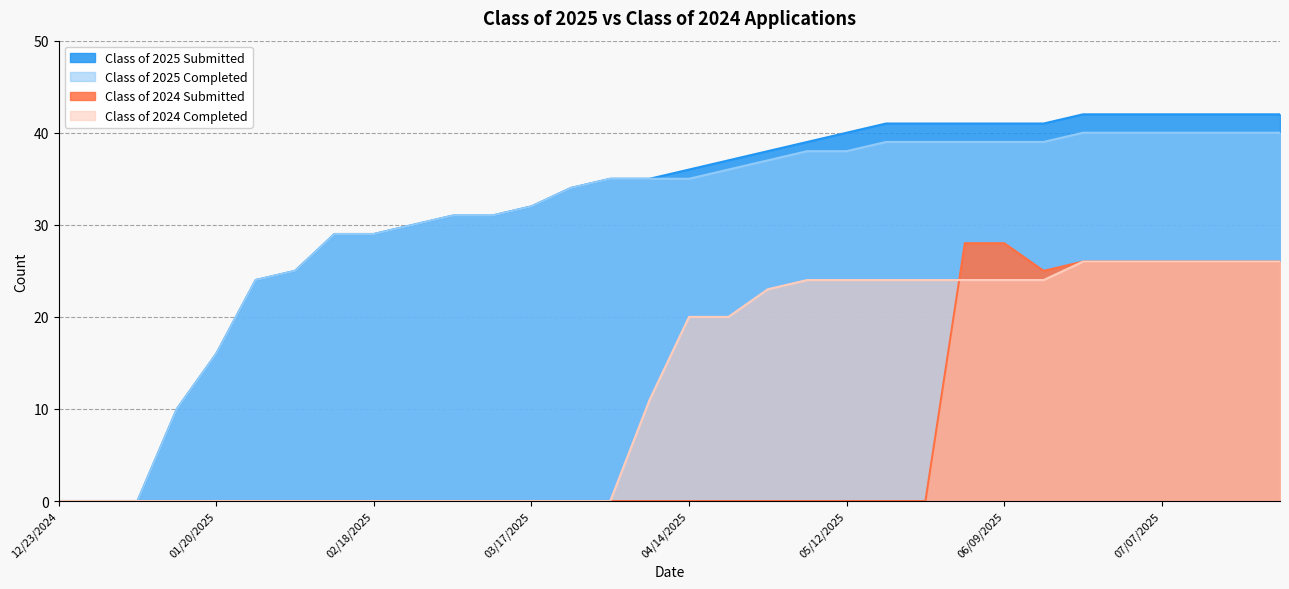

True or false: Class of 2024 Submitted has more than 1 points higher than both neighbors.

False